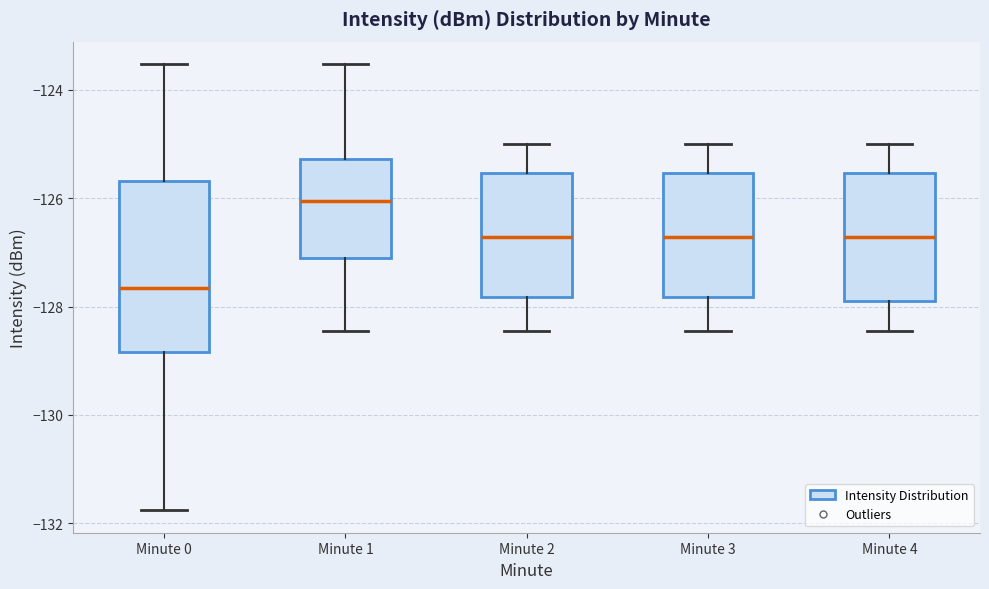

Where does the lower whisker of the box for Minute 2 end on the y-axis? The values are not printed on the chart, so give them approximately, as read against the axis.

-128.4